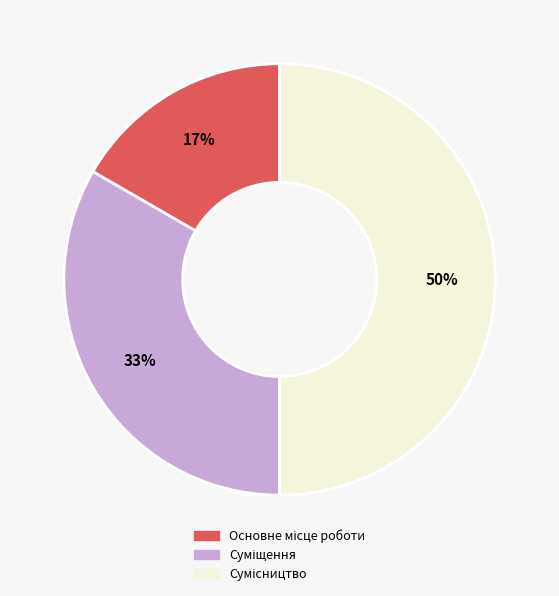

To the nearest percent, what is the average slice percentage?

33%